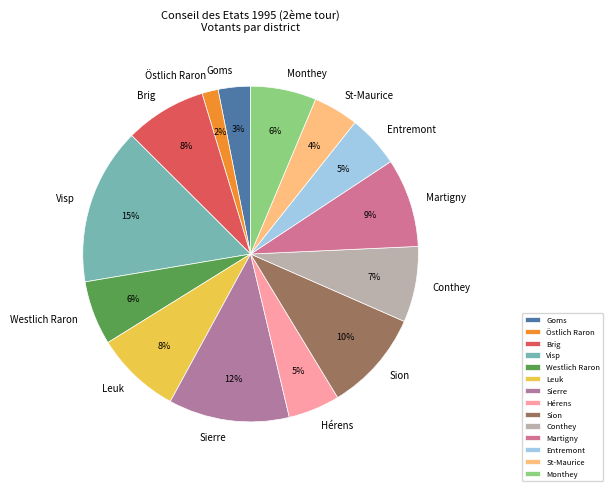

Between Hérens and Goms, which is larger?

Hérens